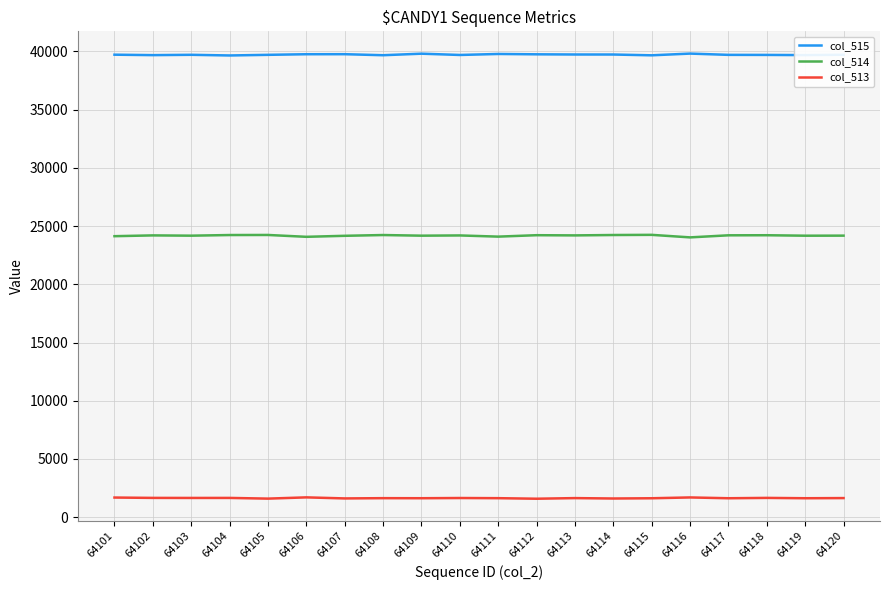

True or false: col_514 and col_513 intersect in this chart.

False